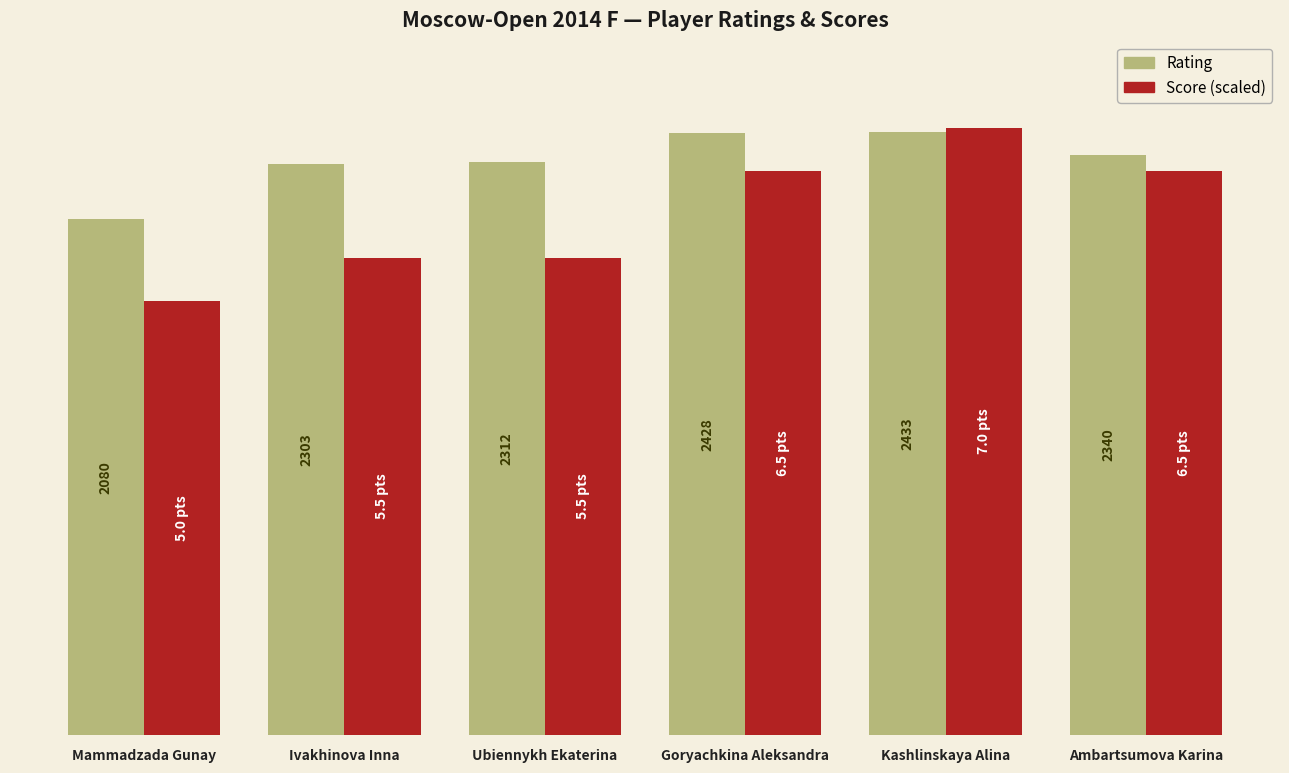

Are the bars horizontal?

No